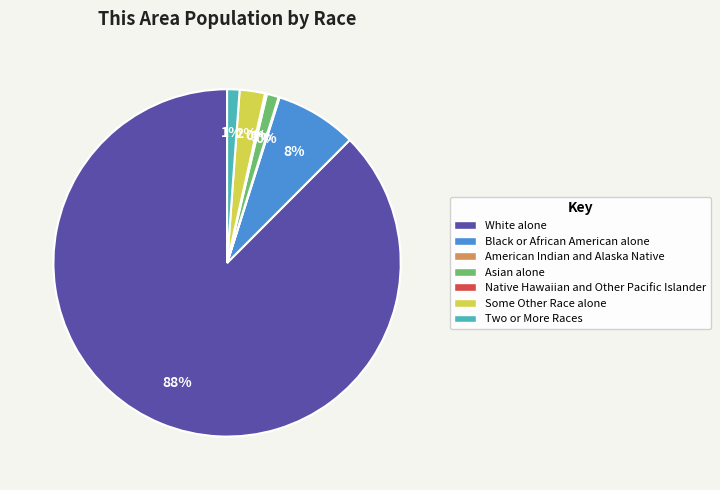

Is there a majority slice in this chart?

Yes